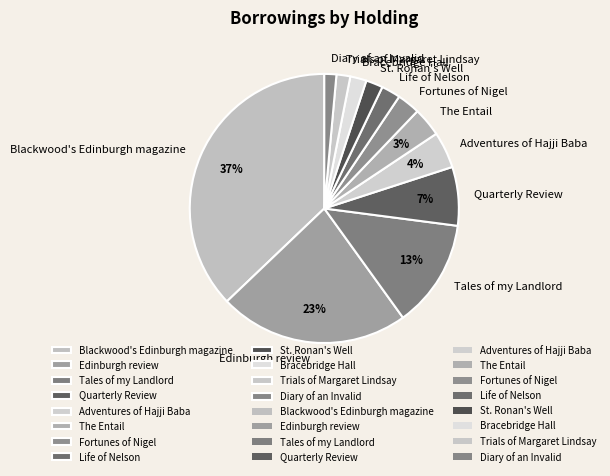

Which slice is the largest?

Blackwood's Edinburgh magazine